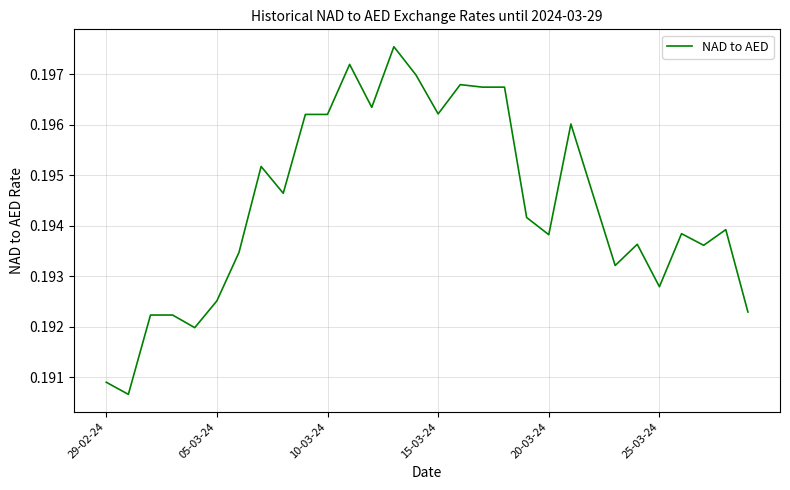

How many points are lower than both their immediate neighbors (excluding endpoints)?

9